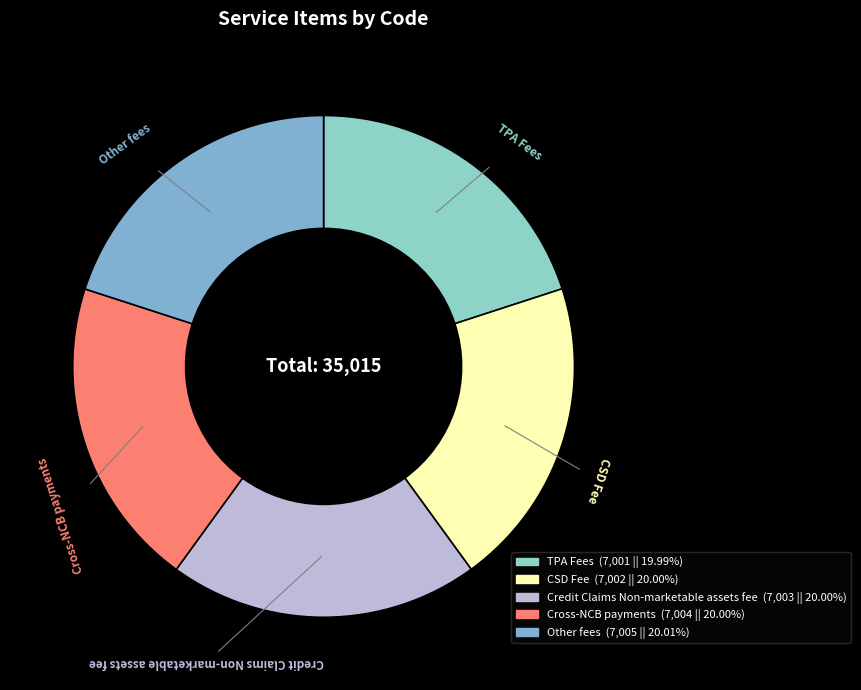

How many segments does this pie chart have?

5